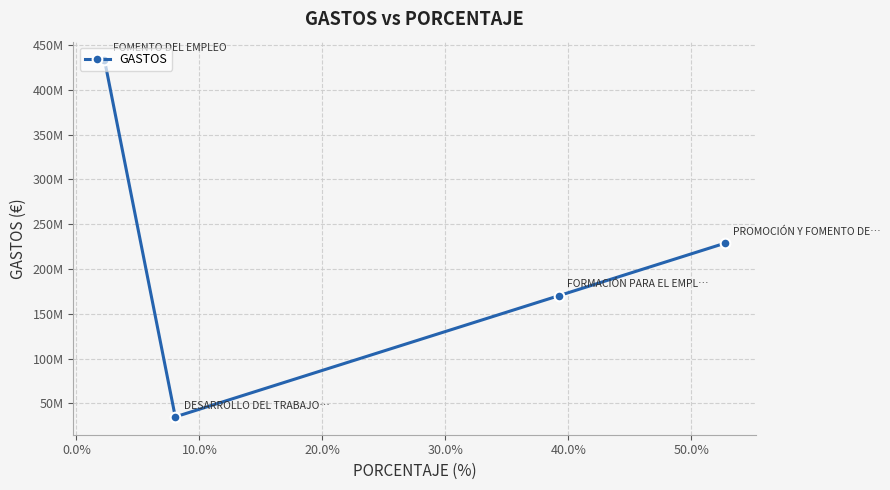

Does the chart have visible grid lines?

Yes